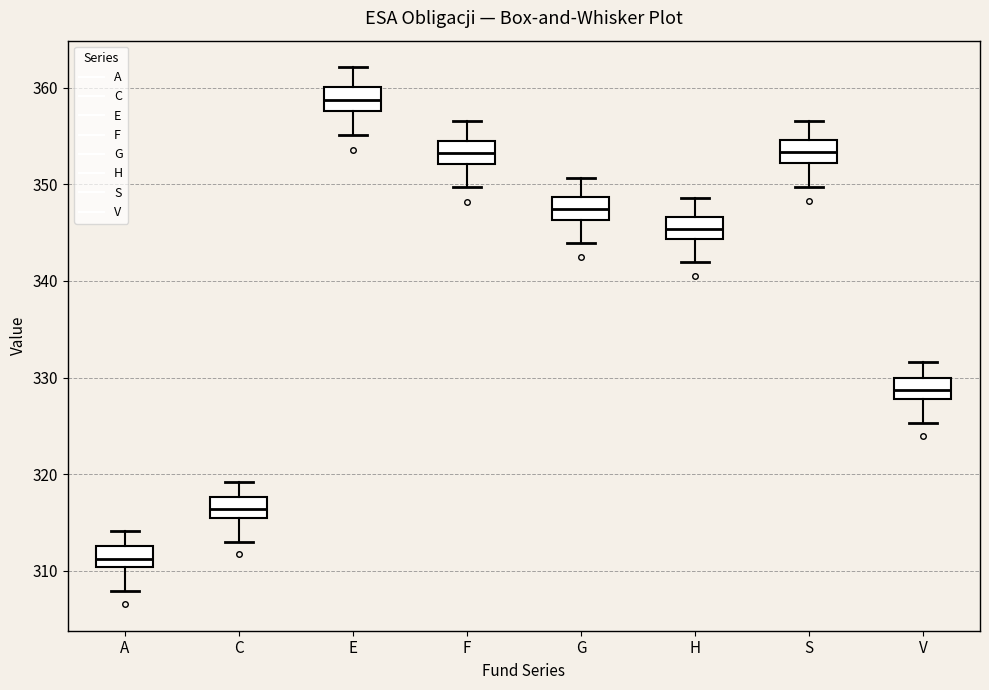

Where does the upper whisker of the box for G end on the y-axis? The values are not printed on the chart, so give them approximately, as read against the axis.

351